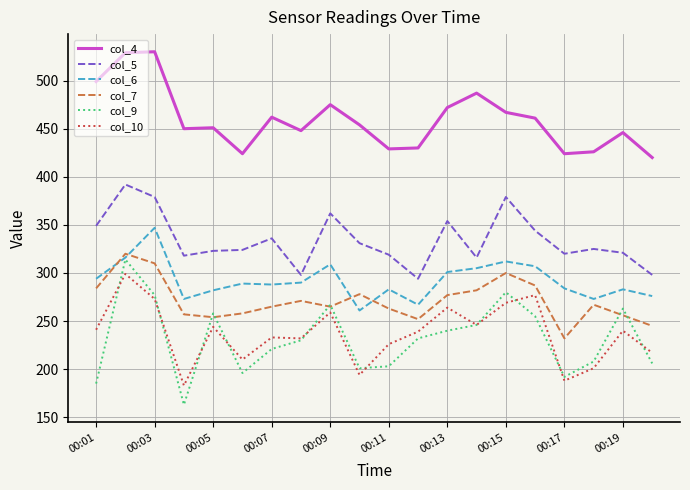

True or false: col_6 and col_10 intersect in this chart.

False